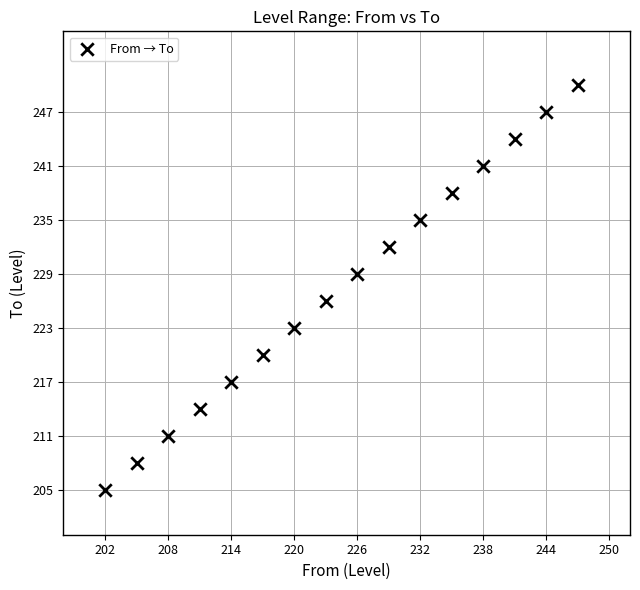

What is the range of Y values (max minus min)?

45